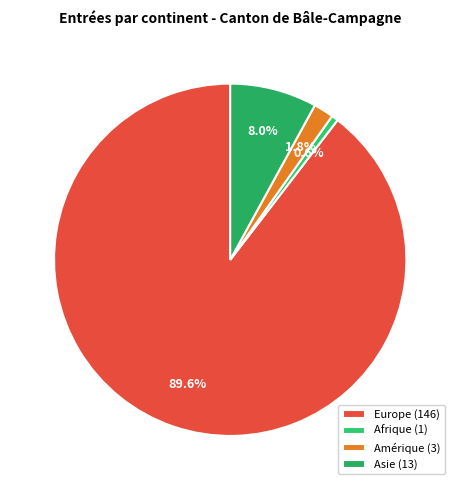

How many segments does this pie chart have?

4